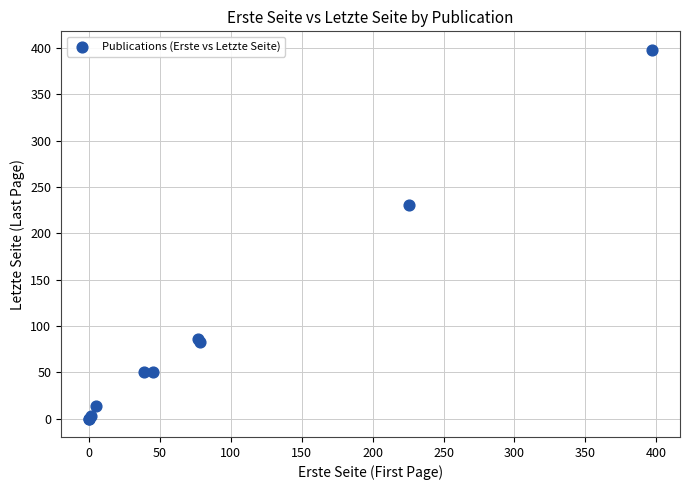

What Y value in the scatter plot is closest to 199?

231